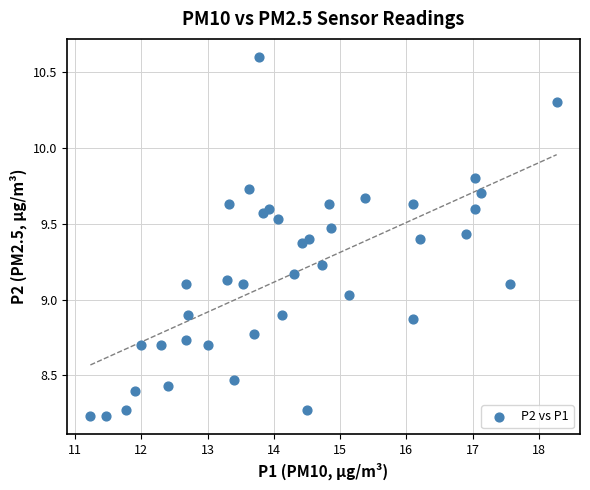

What is the range of X values (max minus min)?

7.0